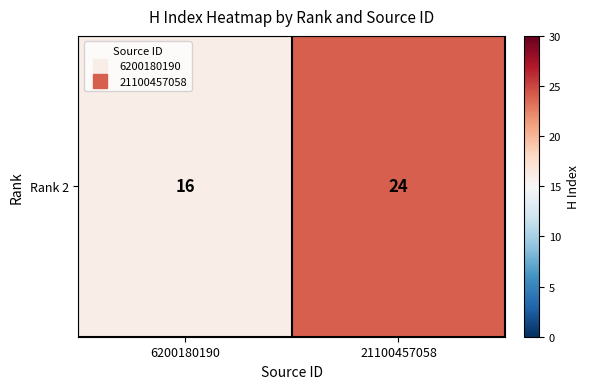

List the labels in order of value, smallest first.

6200180190, 21100457058